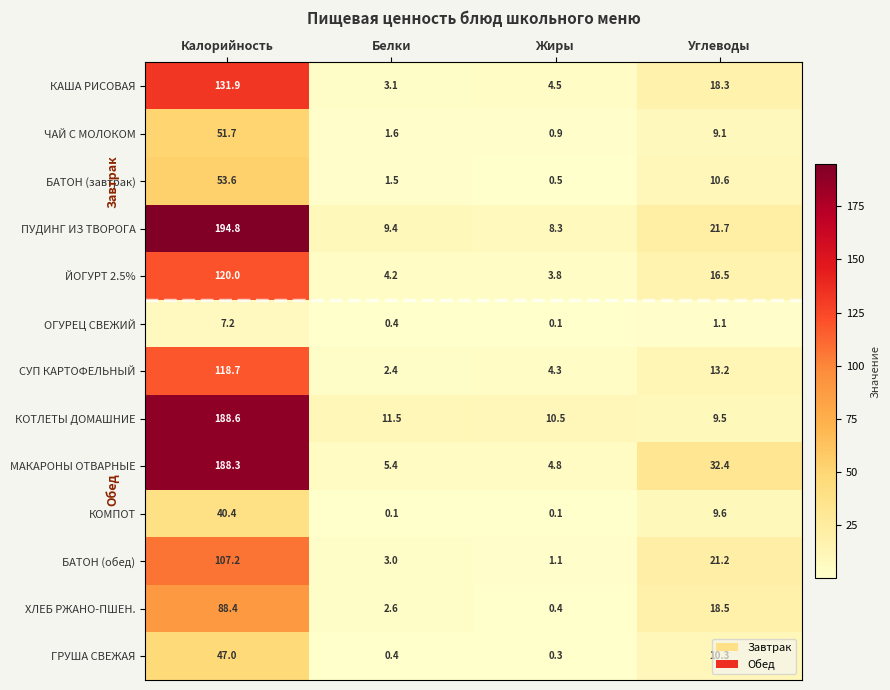

What is the spread (max minus min) of values at Жиры?

10.4